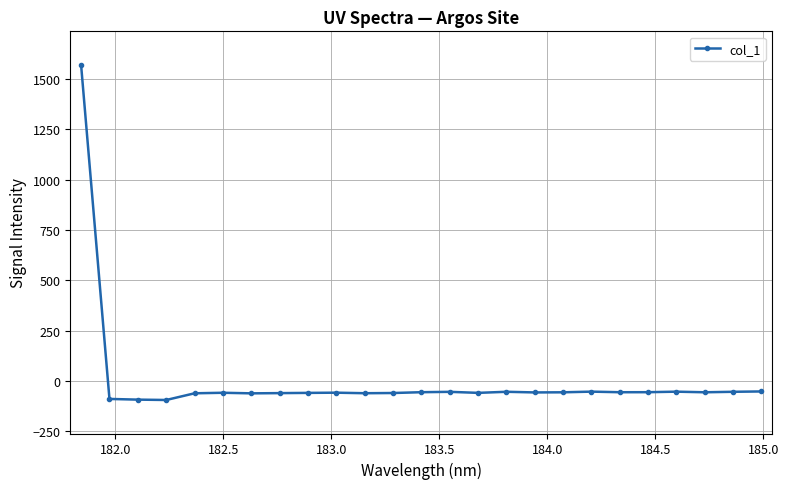

What is the value of the 8th point from the left?

-60.7